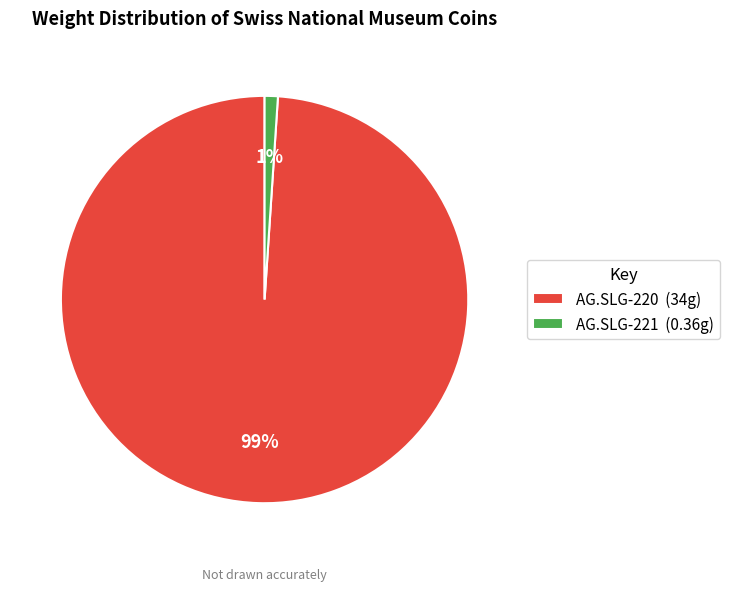

Which category accounts for the majority?

AG.SLG-220